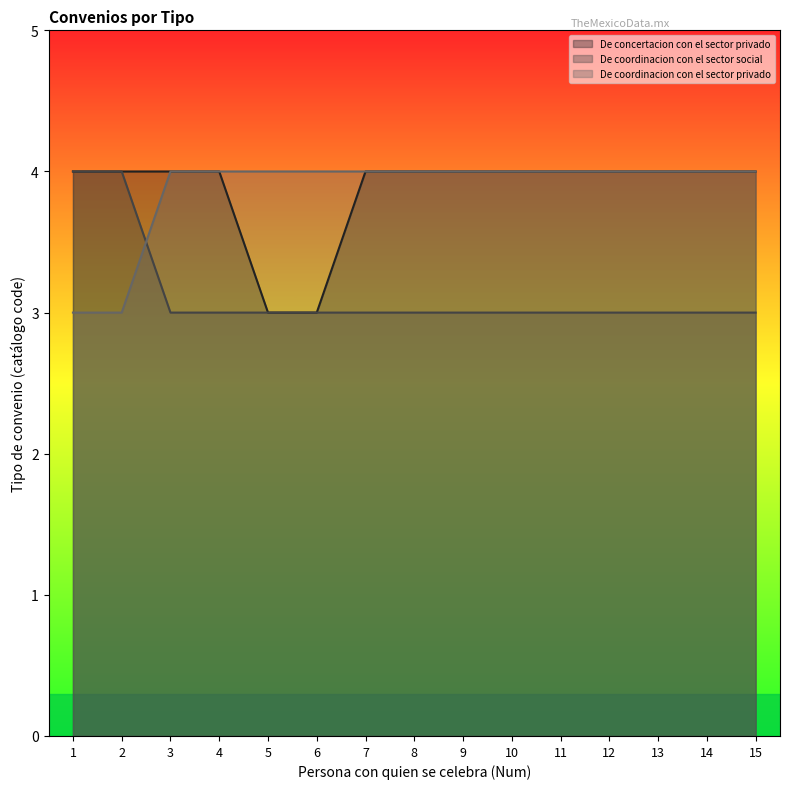

Reading left to right, what are all the values shown in this chart?

De concertacion con el sector privado: 4	4	4	4	3	3	4	4	4	4	4	4	4	4	4
De coordinacion con el sector social: 4	4	3	3	3	3	3	3	3	3	3	3	3	3	3
De coordinacion con el sector privado: 3	3	4	4	4	4	4	4	4	4	4	4	4	4	4